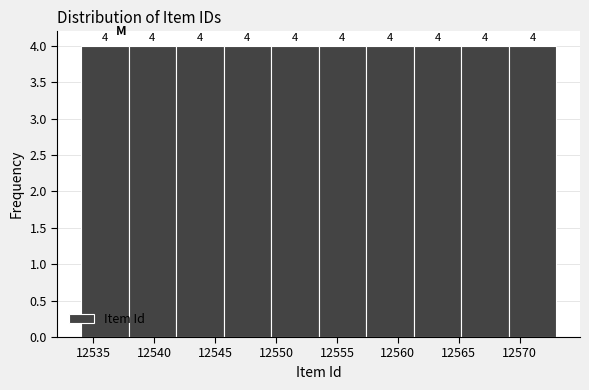

Reading left to right, transcribe this chart: for each bar, give the range it covers on the x-axis and its height. The bar edges are not printed on the chart, so give them approximately, as read against the axis.

12534.0 to 12537.9: 4
12537.9 to 12541.8: 4
12541.8 to 12545.7: 4
12545.7 to 12549.6: 4
12549.6 to 12553.5: 4
12553.5 to 12557.4: 4
12557.4 to 12561.3: 4
12561.3 to 12565.2: 4
12565.2 to 12569.1: 4
12569.1 to 12573.0: 4